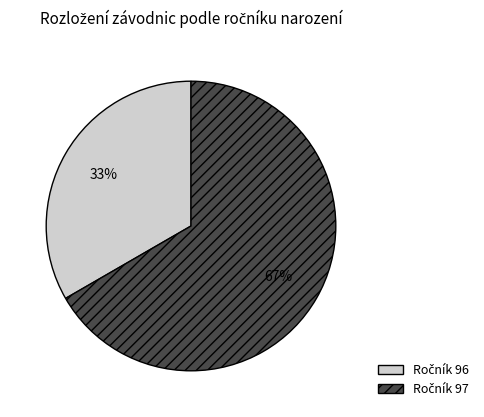

How many slices are in this pie chart?

2